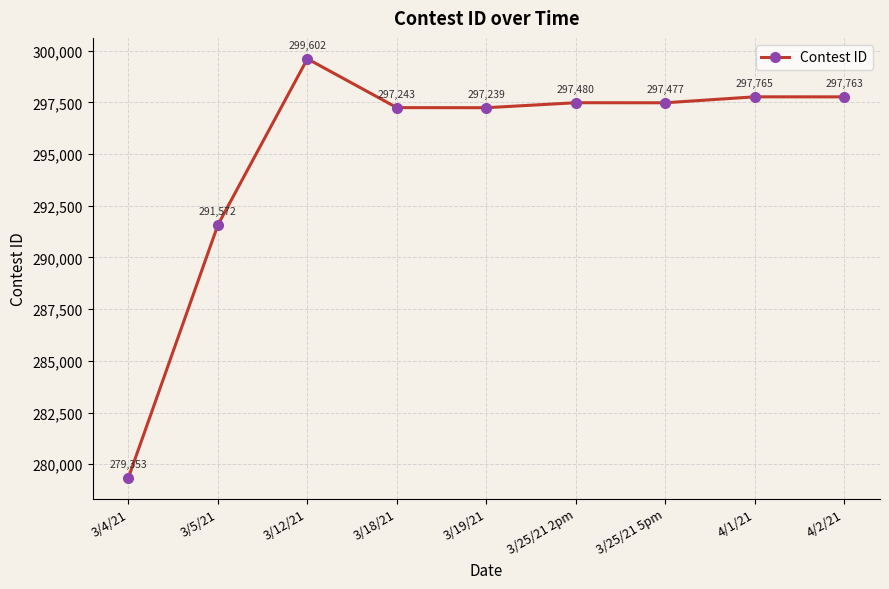

What is the difference between the values at 3/19/21 and 3/25/21 5pm?

238